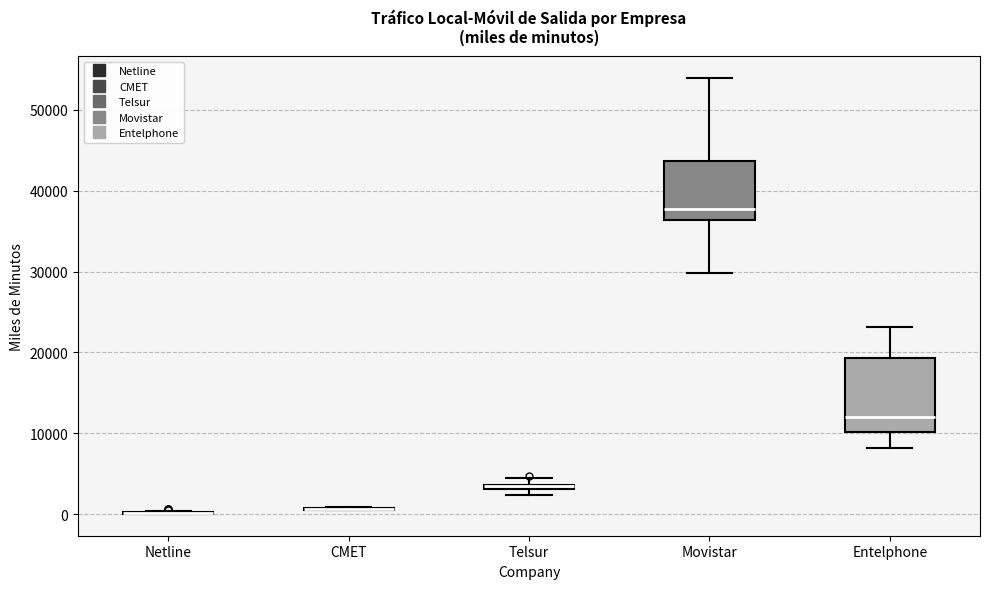

Where is the lower edge of the box for Telsur on the y-axis? The values are not printed on the chart, so give them approximately, as read against the axis.

3000